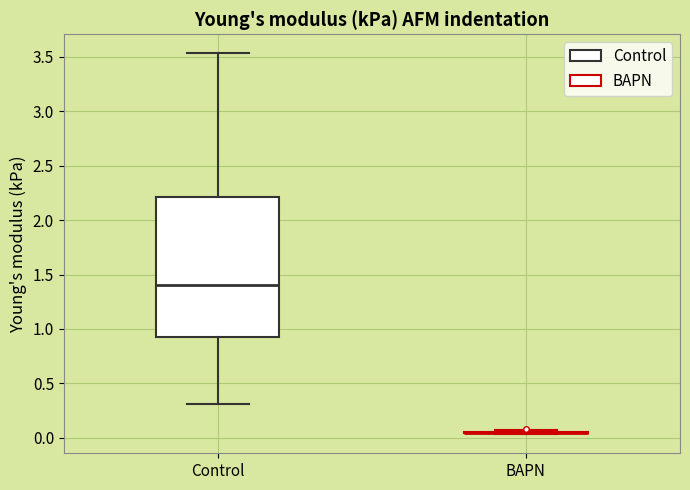

Reading left to right, read every box against the y-axis: the position of its median line, the range the box covers, and the ends of its whiskers. The values are not printed on the chart, so give them approximately, as read against the axis.

Control: median 1.40, box 0.95 to 2.20, whiskers 0.30 to 3.55
BAPN: box collapsed to a line at 0.05, whiskers 0.05 to 0.05